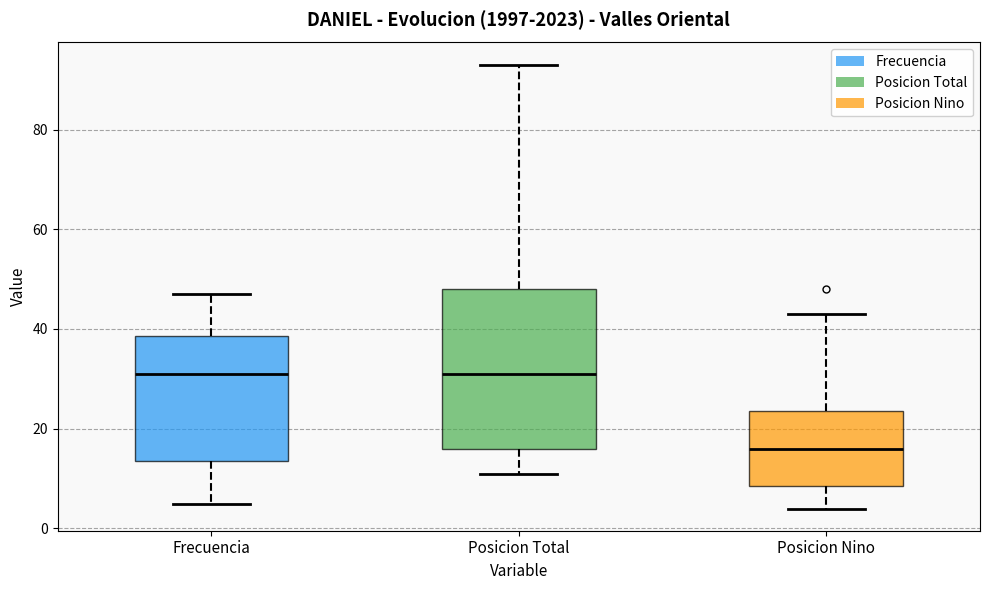

Reading left to right, transcribe this box plot: for each box, give where its median line is, the range the box spans, and where its two whiskers end, as read against the y-axis. The values are not printed on the chart, so give them approximately, as read against the axis.

Frecuencia: median 32, box 14 to 38, whiskers 6 to 48
Posicion Total: median 32, box 16 to 48, whiskers 12 to 94
Posicion Nino: median 16, box 8 to 24, whiskers 4 to 44